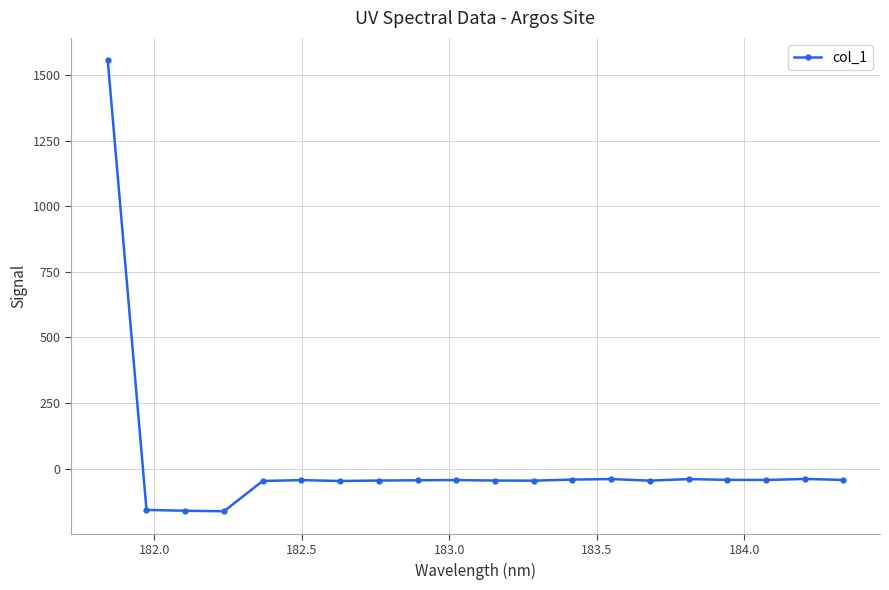

What is the sum of all values?

368.3